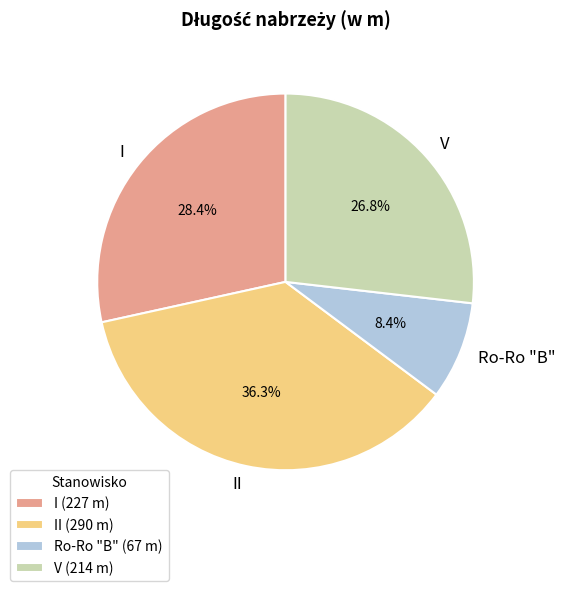

Which has a higher value, I (227 m) or II (290 m)?

II (290 m)